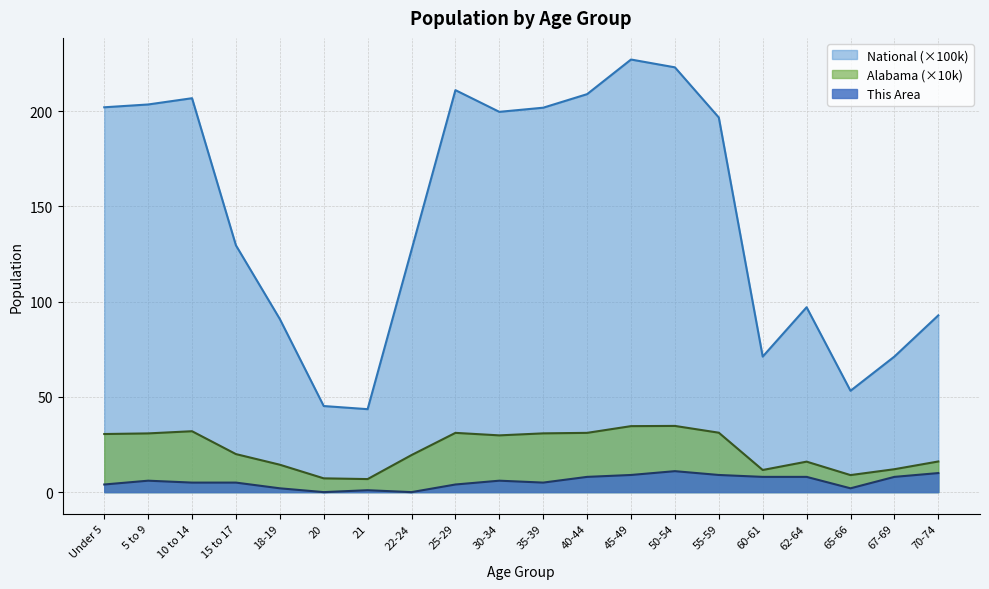

How many series are shown in this chart?

3